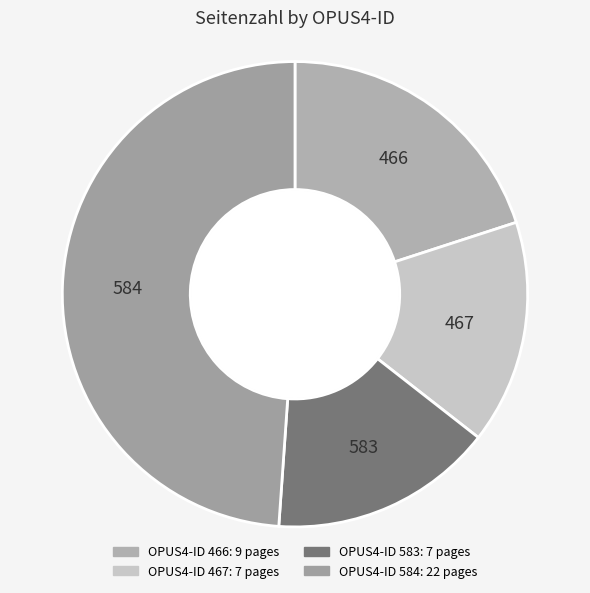

Count the number of slices in the pie.

4